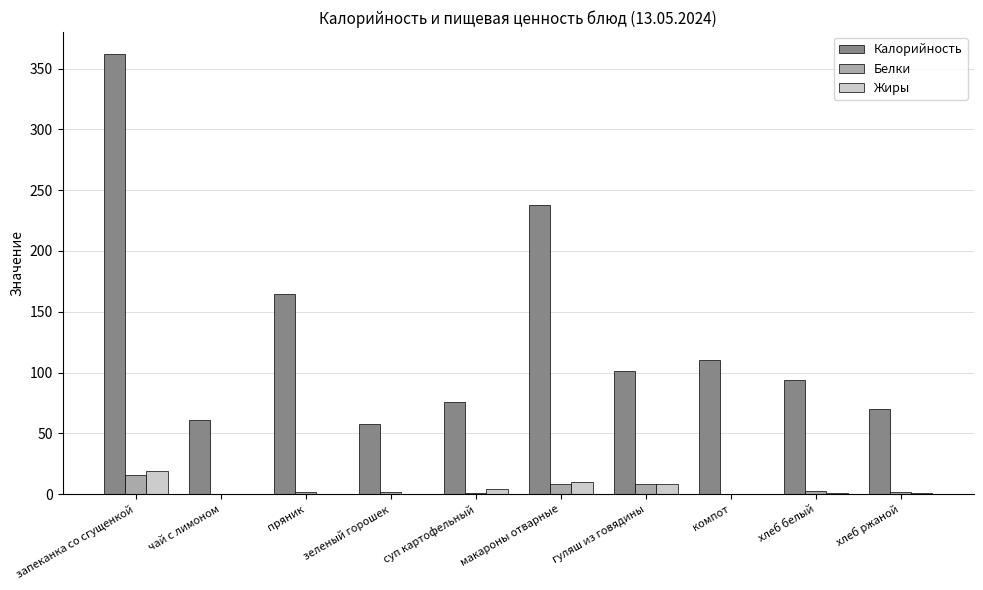

How many groups of bars are there?

10